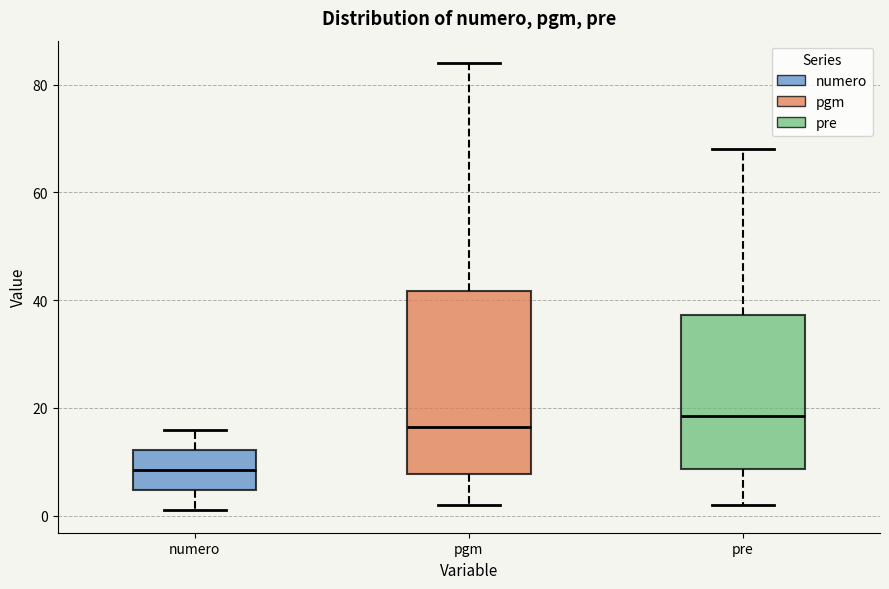

Which box's median line is the lowest?

numero